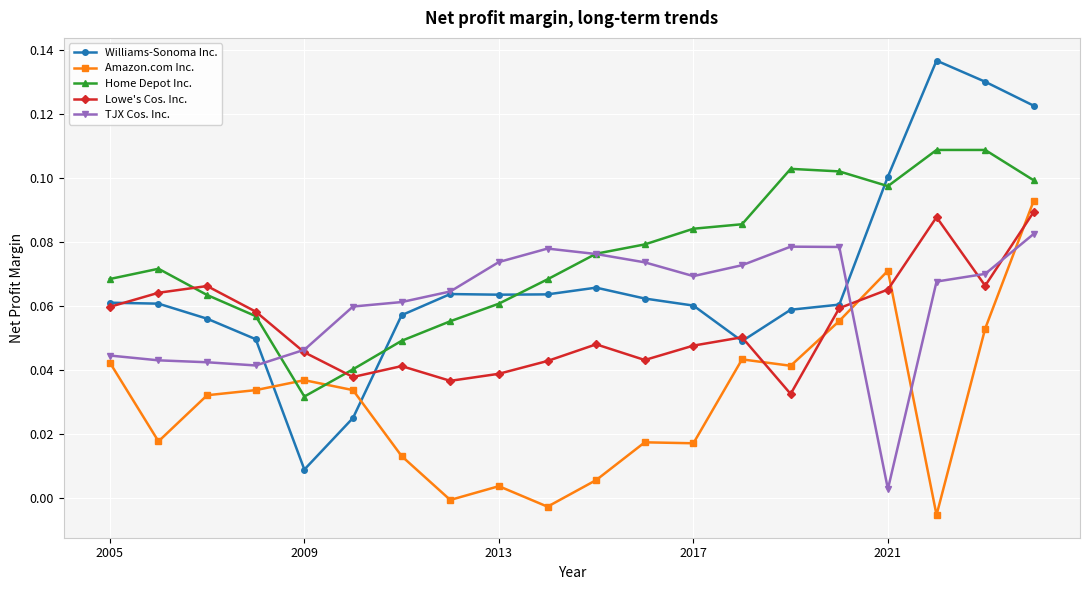

Which series has the largest total across all categories?

Home Depot Inc.